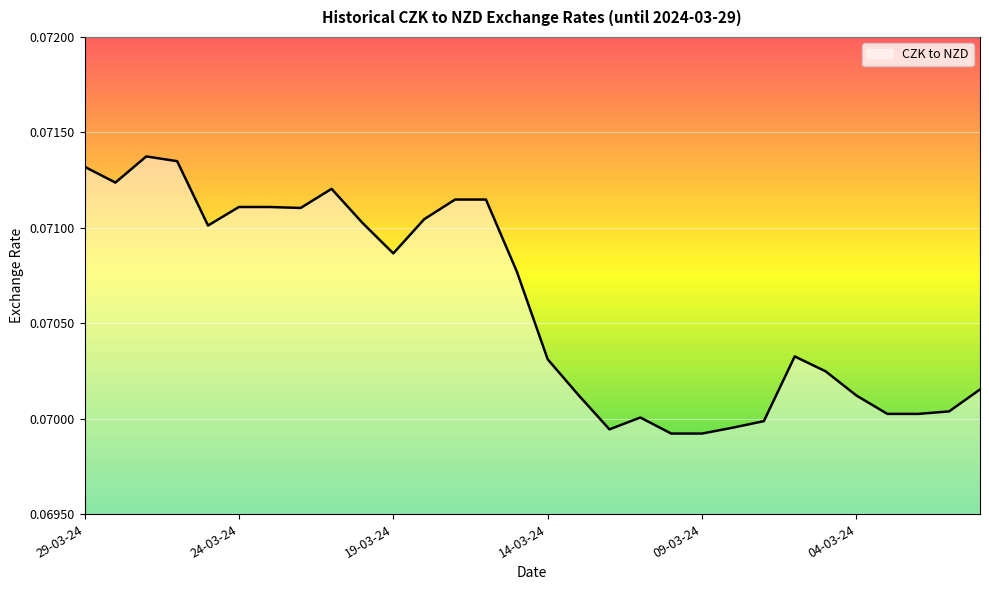

Does the chart have visible grid lines?

Yes